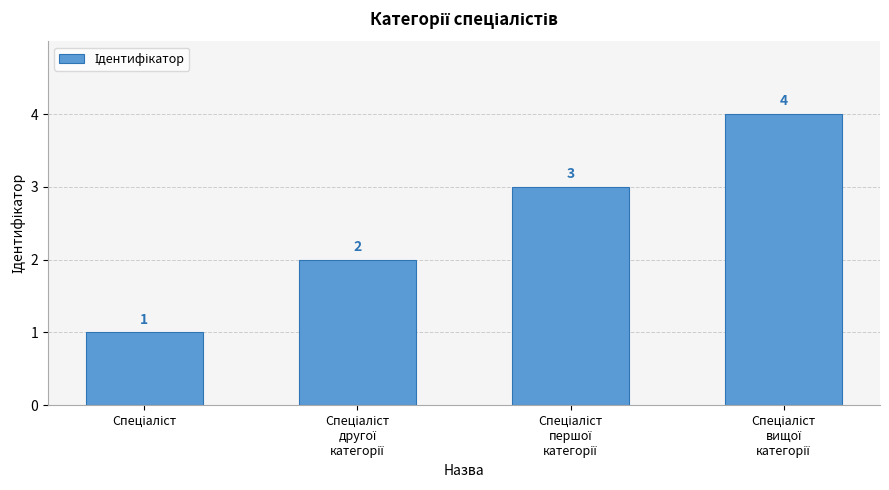

What is the value of the 4th bar from the left?

4